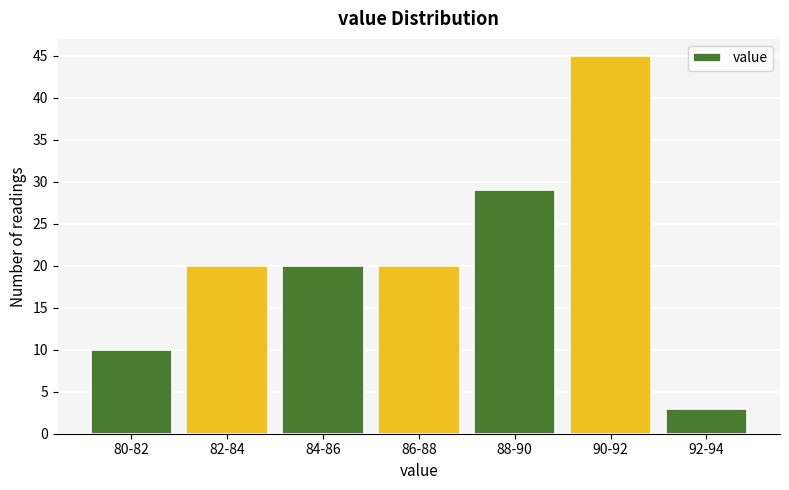

Reading left to right, transcribe all the data shown in this chart.

10	20	20	20	29	45	3